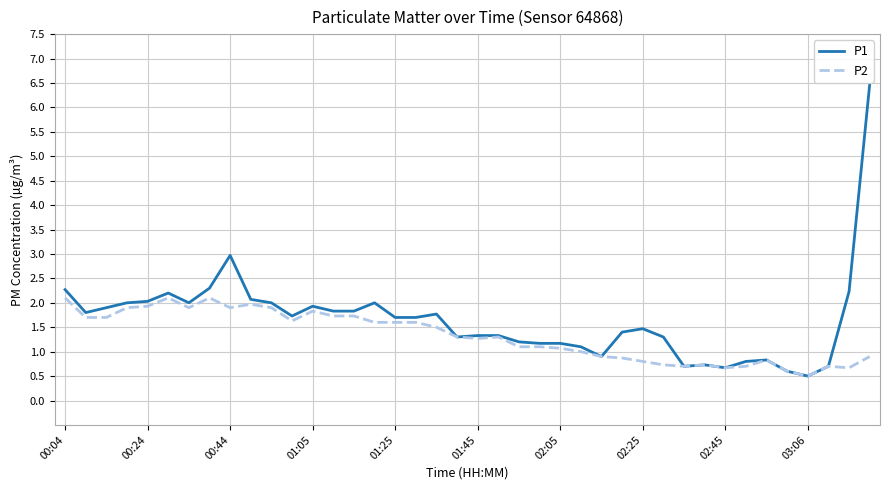

What is the highest value of the P1 series?

6.5